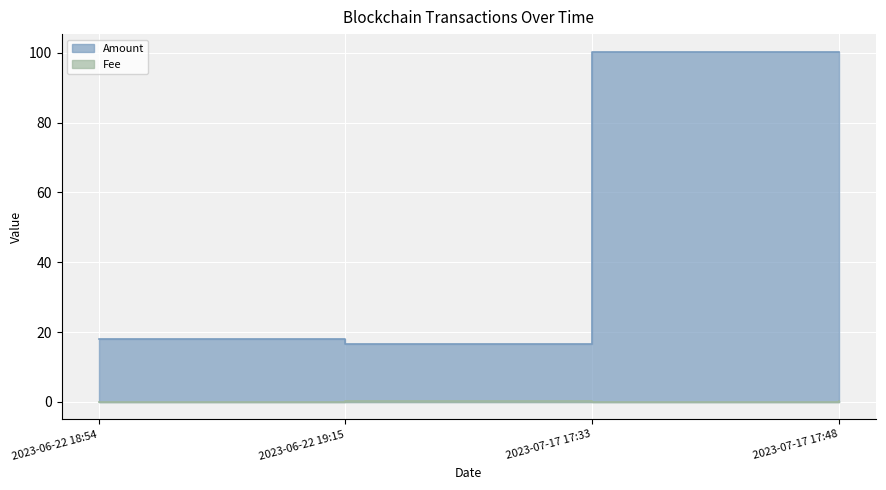

At which label does Fee reach its peak?

2023-06-22 19:15